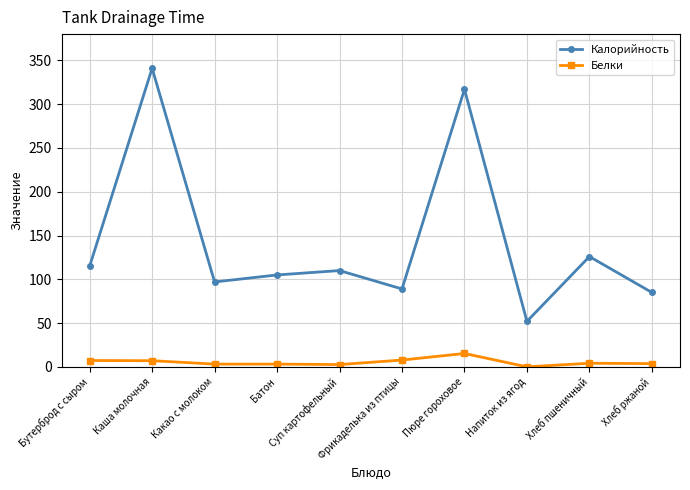

List the series in order of their overall mean, lowest first.

Белки, Калорийность